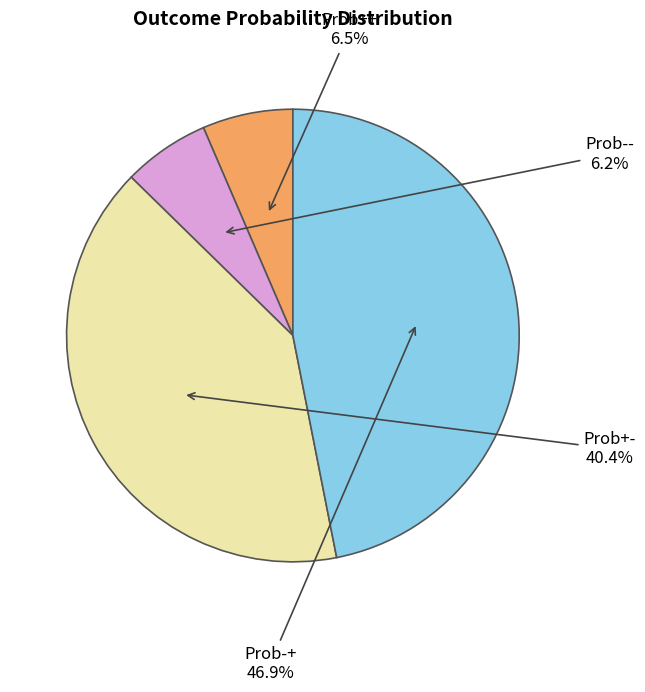

Which has a higher value, Prob+- or Prob-+?

Prob-+